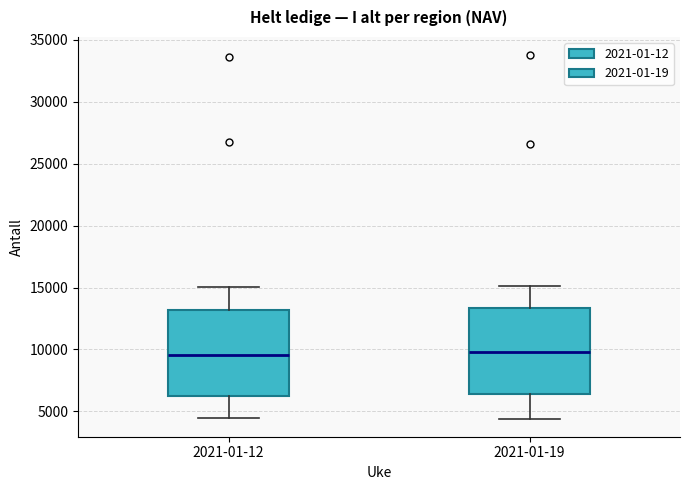

Where does the median line of the box for 2021-01-12 sit on the y-axis? The values are not printed on the chart, so give them approximately, as read against the axis.

9500